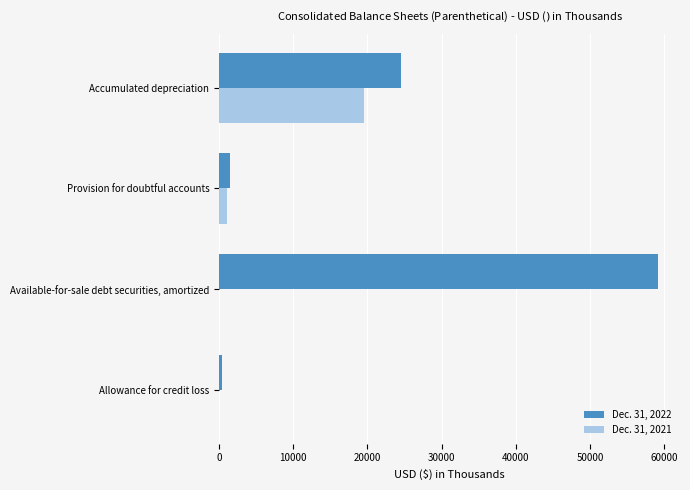

At which category is the sum across all series the highest?

Available-for-sale debt securities, amortized